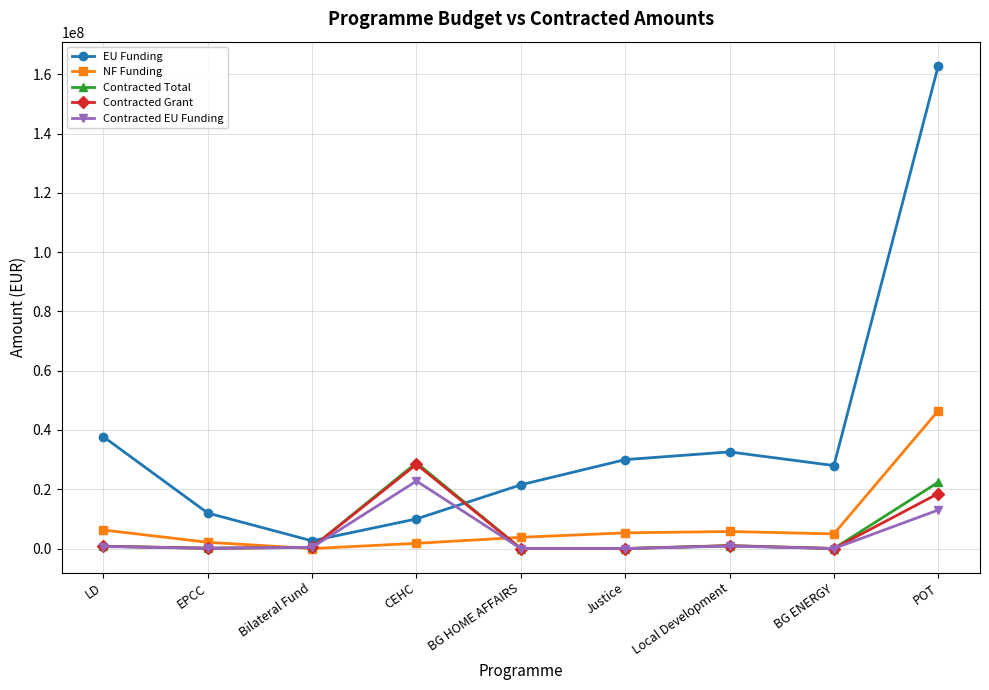

How many times do EU Funding and Contracted Grant cross each other?

2